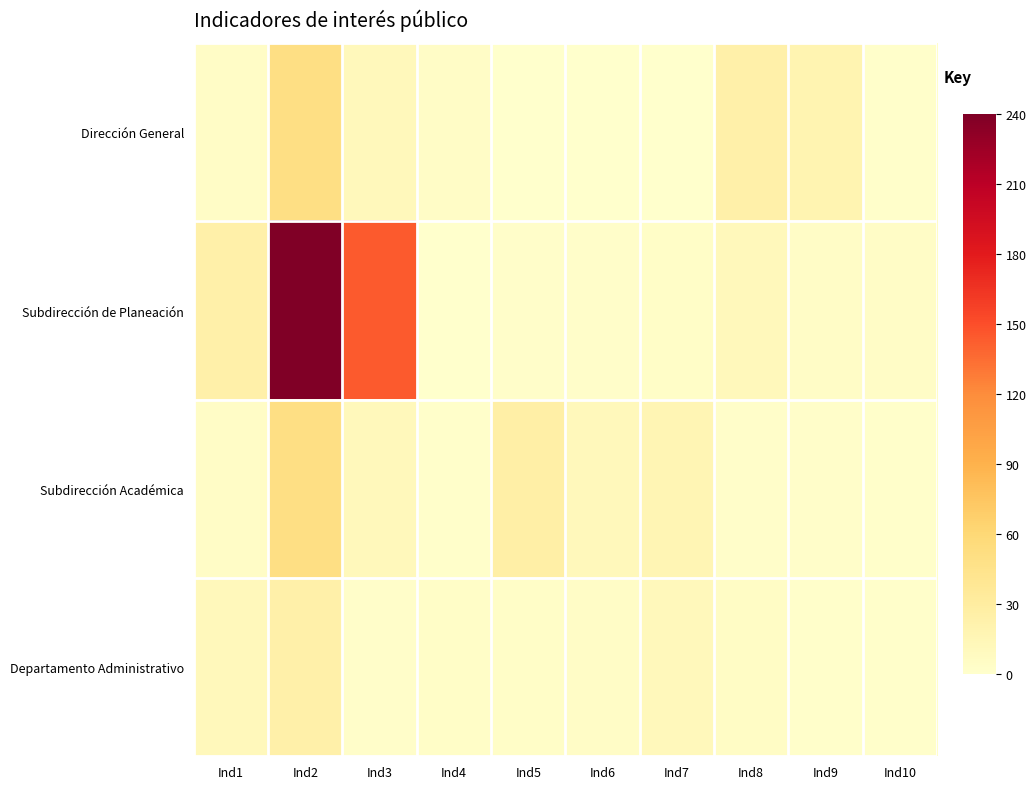

How many values in the Dirección General series exceed 4?

4